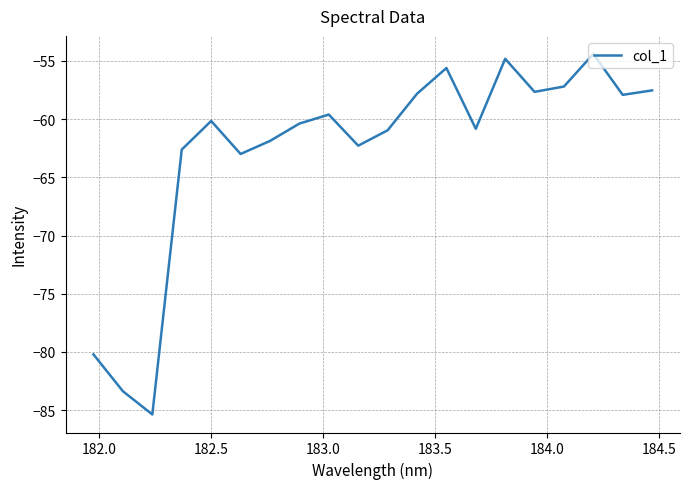

What is the greatest value displayed?

-54.4